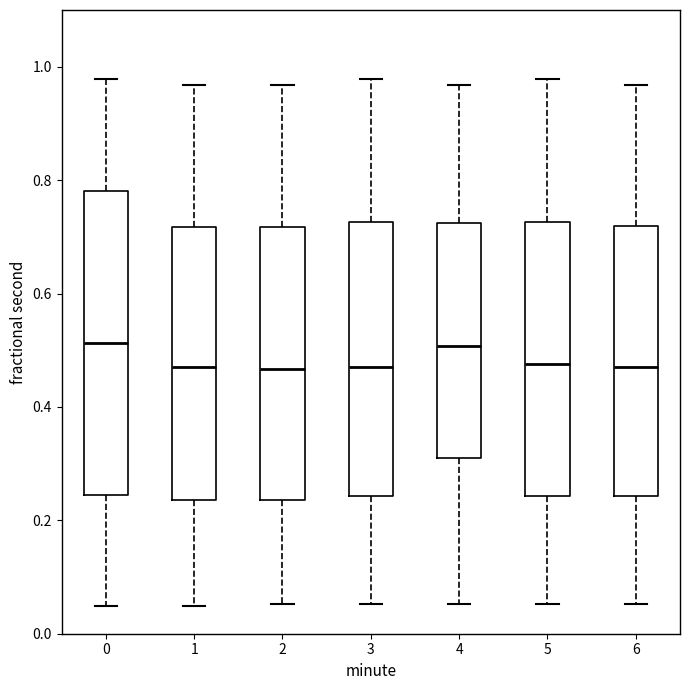

Reading left to right, read every box against the y-axis: the position of its median line, the range the box covers, and the ends of its whiskers. The values are not printed on the chart, so give them approximately, as read against the axis.

0: median 0.52, box 0.24 to 0.78, whiskers 0.04 to 0.98
1: median 0.48, box 0.24 to 0.72, whiskers 0.04 to 0.96
2: median 0.46, box 0.24 to 0.72, whiskers 0.06 to 0.96
3: median 0.46, box 0.24 to 0.72, whiskers 0.06 to 0.98
4: median 0.50, box 0.32 to 0.72, whiskers 0.06 to 0.96
5: median 0.48, box 0.24 to 0.72, whiskers 0.06 to 0.98
6: median 0.46, box 0.24 to 0.72, whiskers 0.06 to 0.96